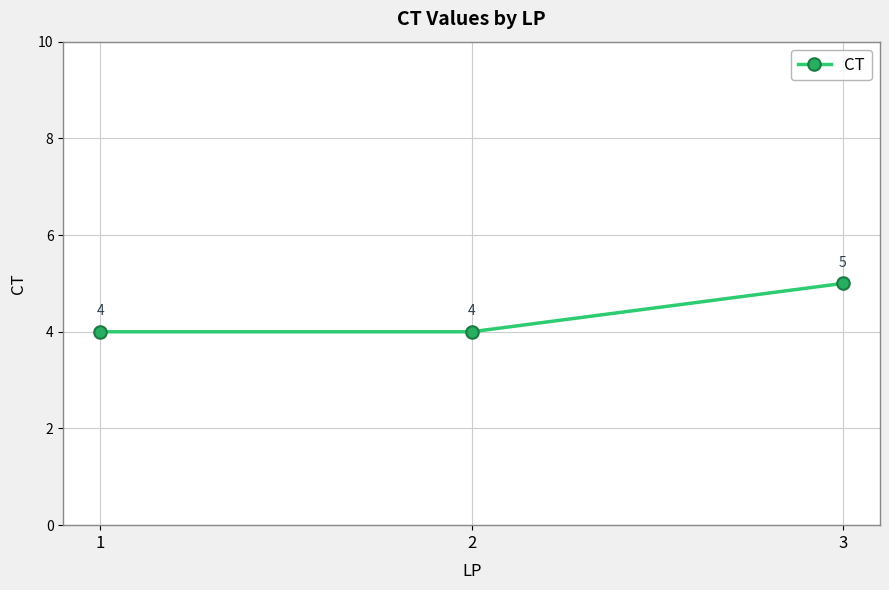

Read the value at 3.

5